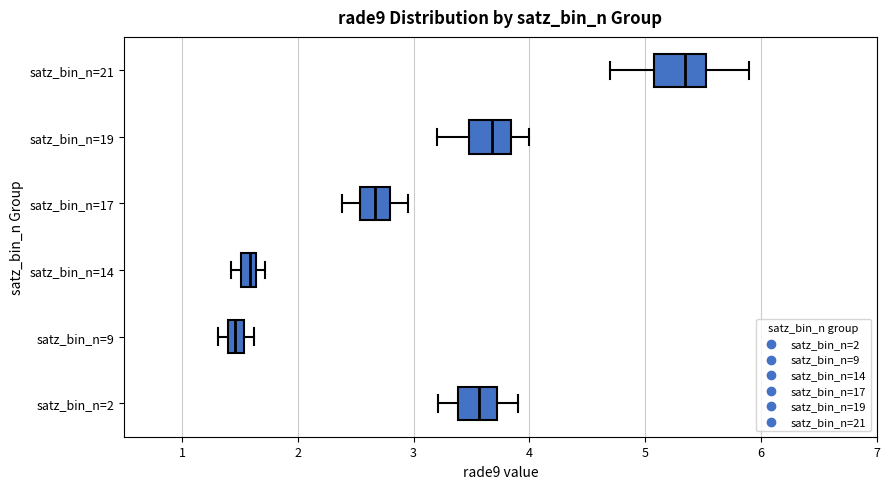

Where is the left edge of the box for satz_bin_n=19 on the x-axis? The values are not printed on the chart, so give them approximately, as read against the axis.

3.5